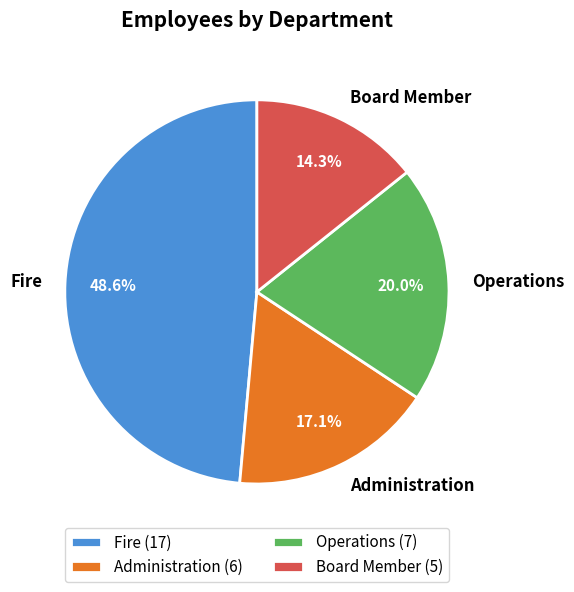

How many segments does this pie chart have?

4